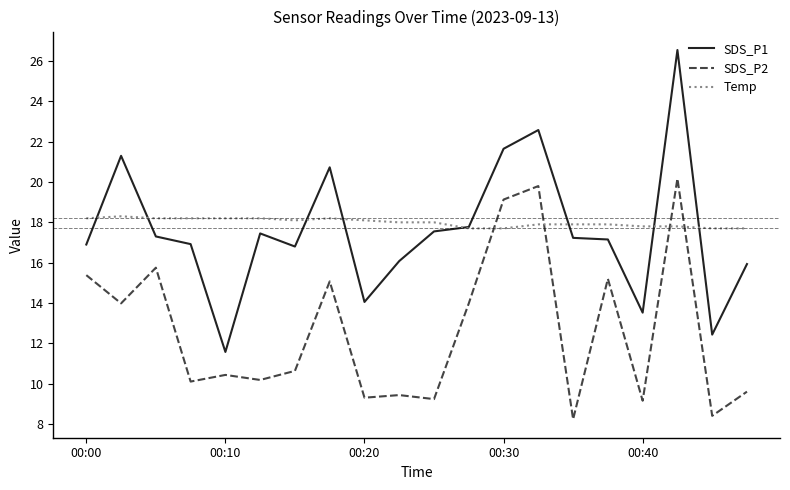

List the series in order of their peak value, lowest first.

Temp, SDS_P2, SDS_P1